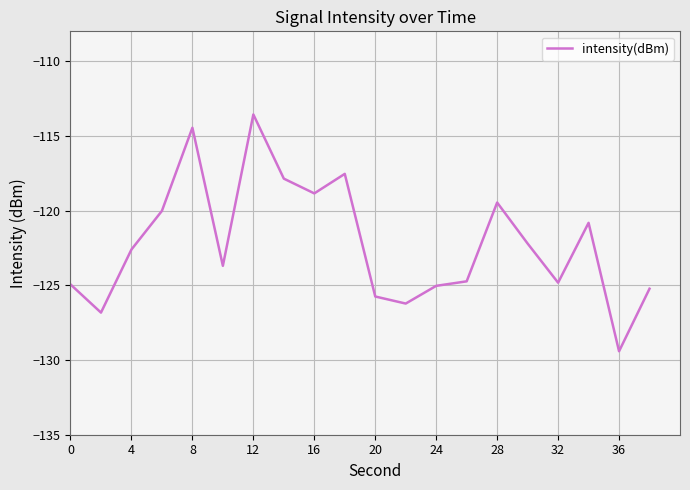

What is the difference between the maximum and minimum values?

15.8